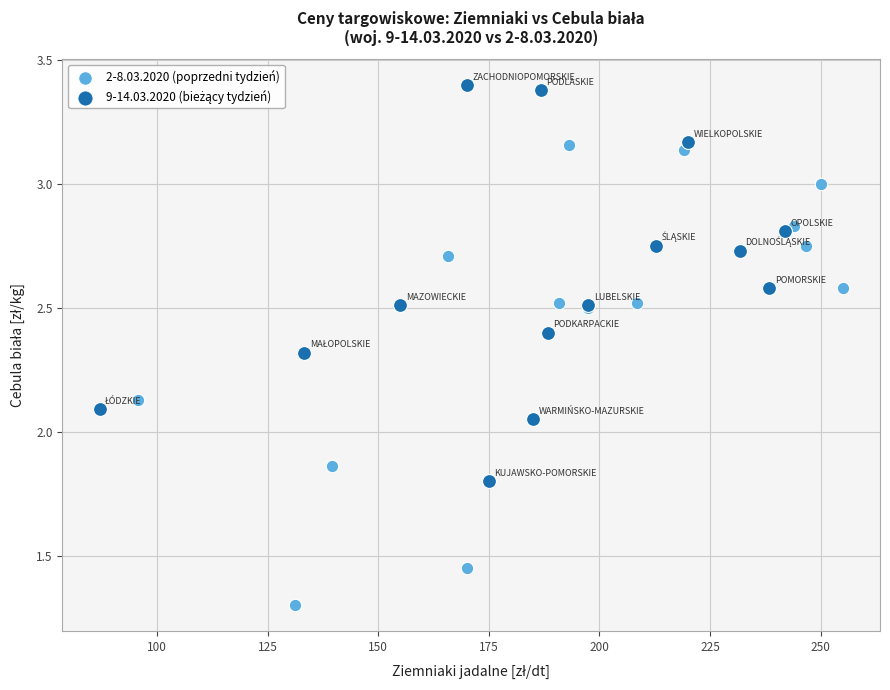

Which series has the largest Y range (max minus min)?

2-8.03.2020 (poprzedni tydzień)